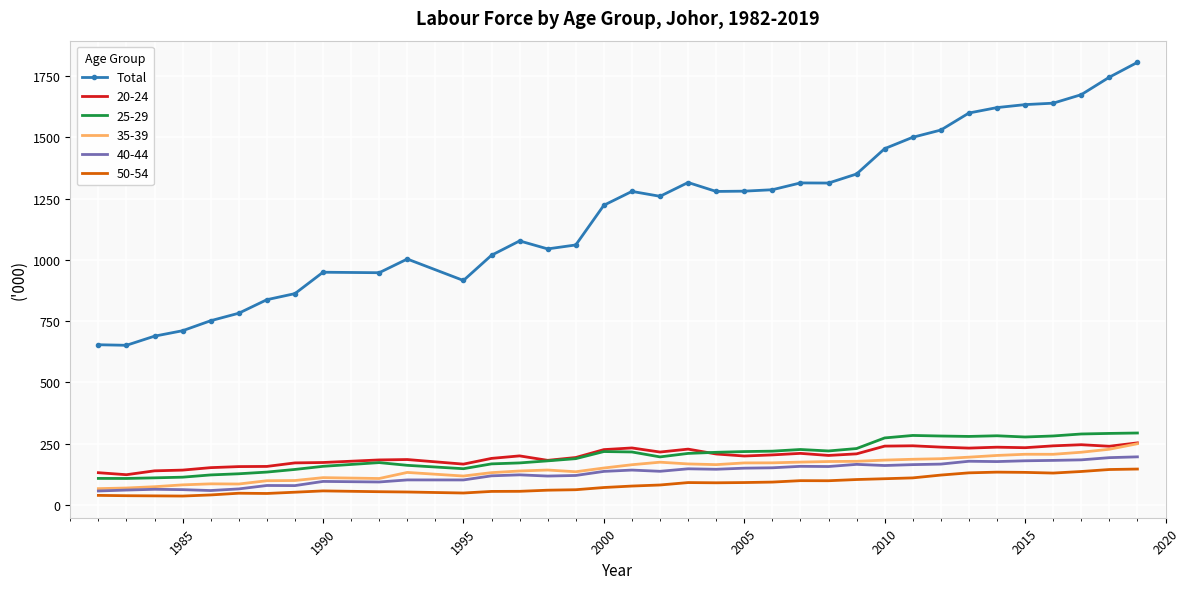

Which series has the widest spread of values?

Total